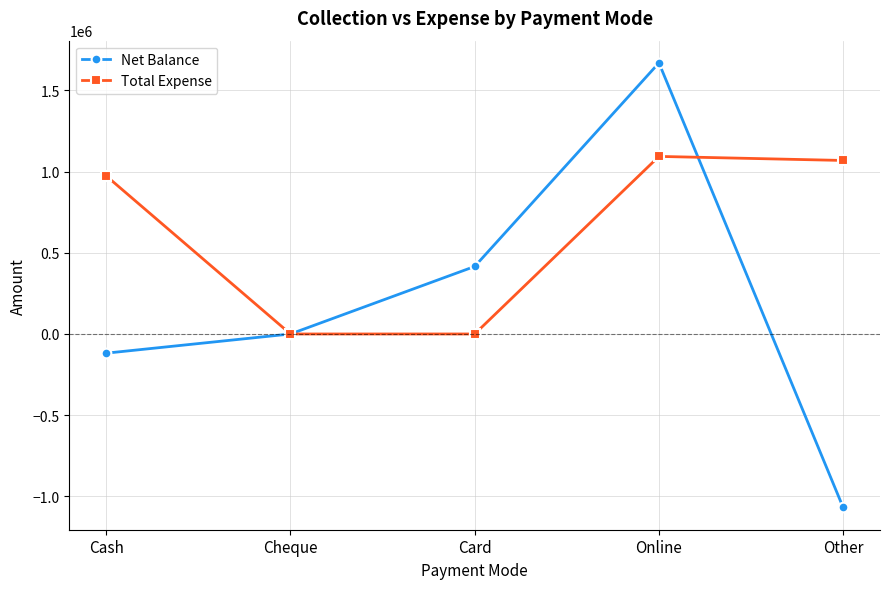

What is the sum of the Net Balance values at Cash and Cheque?

-118053